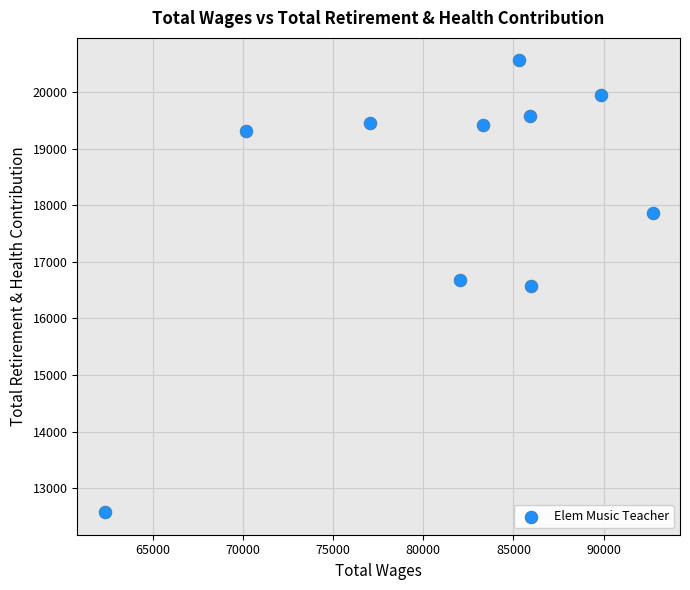

What is the average Y value?

18196